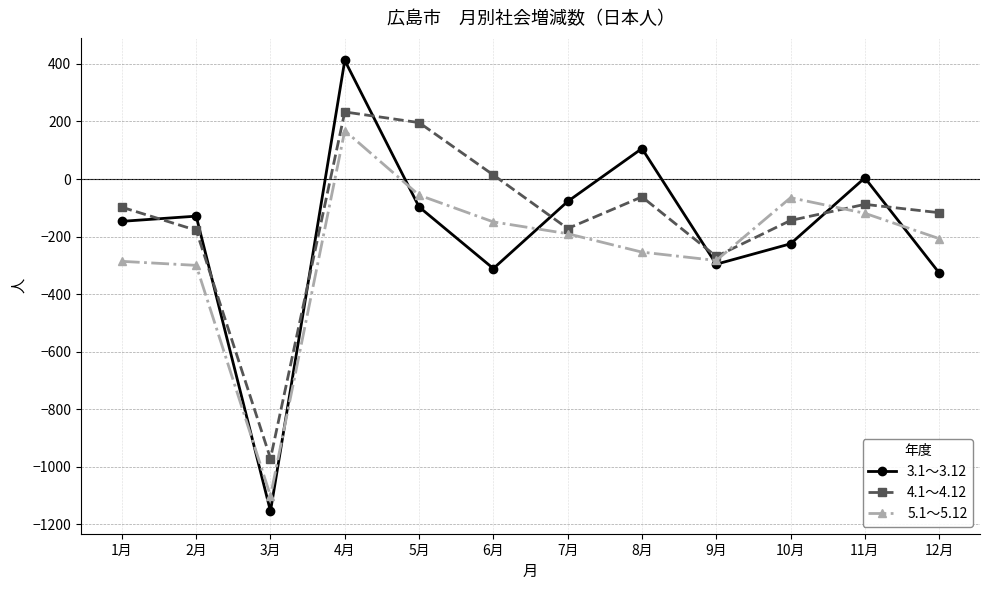

Which series changed the most between 2月 and 4月?

3.1～3.12